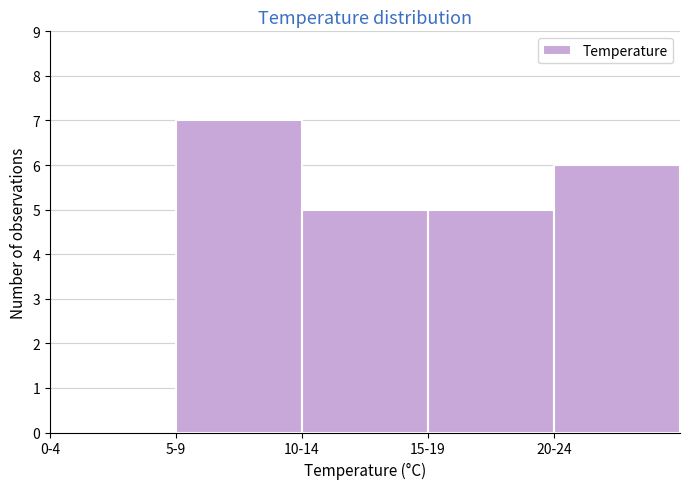

Reading left to right, extract all data points from this chart.

0-4=0	5-9=7	10-14=5	15-19=5	20-24=6